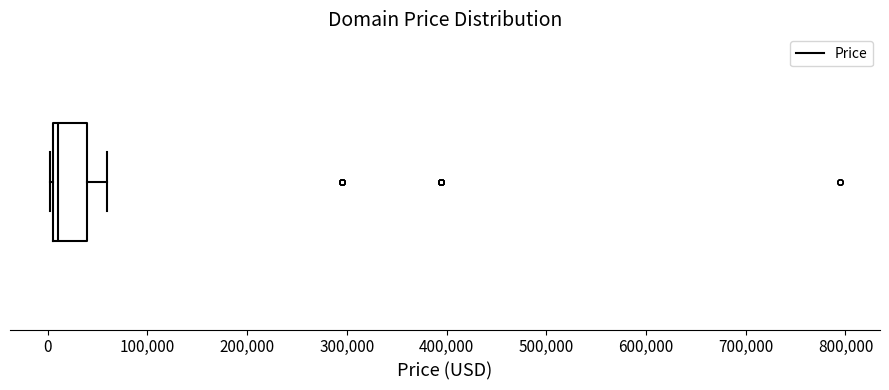

Transcribe this box plot: give where the median line is, the range the box spans, and where the two whiskers end, as read against the x-axis. The values are not printed on the chart, so give them approximately, as read against the axis.

median 10000, box 0 to 40000, whiskers 0 to 60000